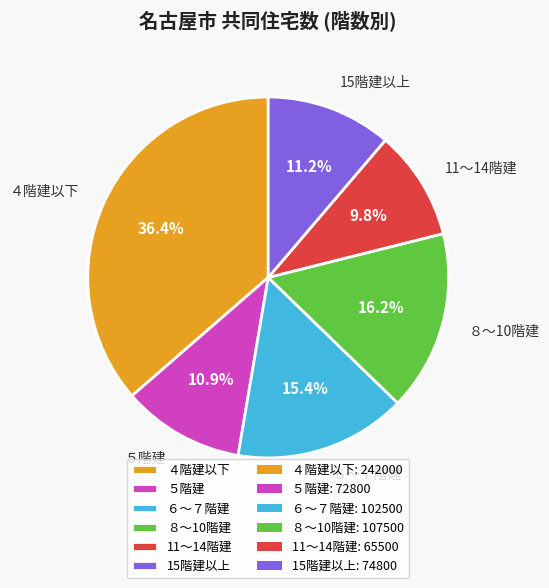

To the nearest percent, what percentage of the pie is ５階建?

11%